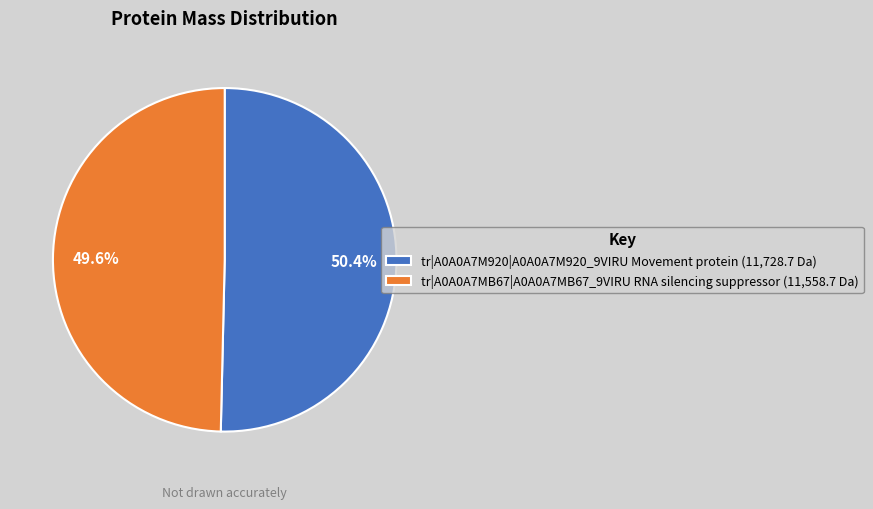

Approximately how many times larger is the value at tr|A0A0A7MB67|A0A0A7MB67_9VIRU RNA silencing suppressor compared to tr|A0A0A7M920|A0A0A7M920_9VIRU Movement protein?

1.0